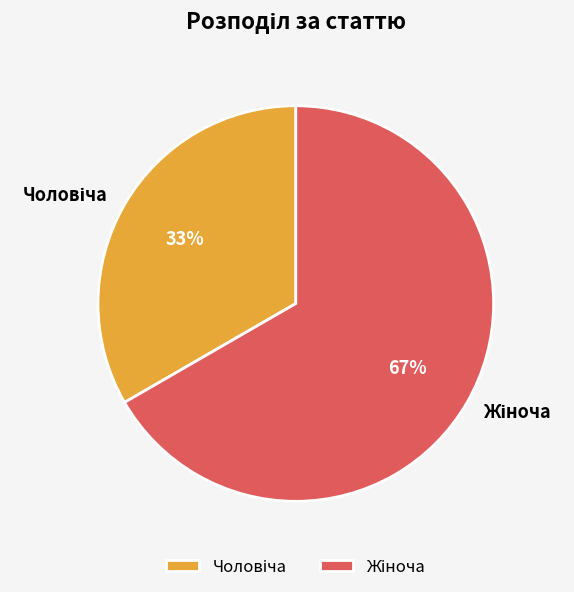

To the nearest percent, what is the average slice percentage?

50%